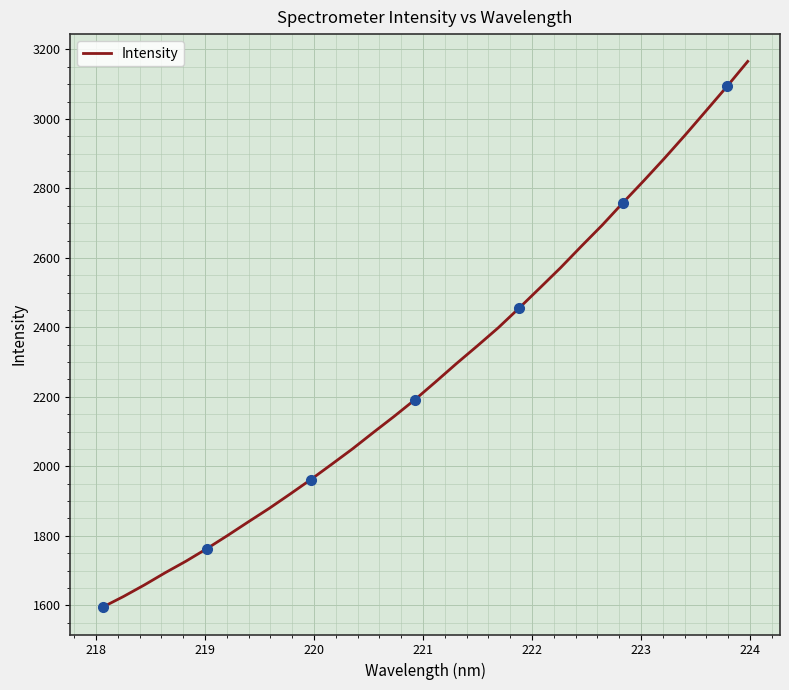

What is the minimum value for Intensity?

1594.3